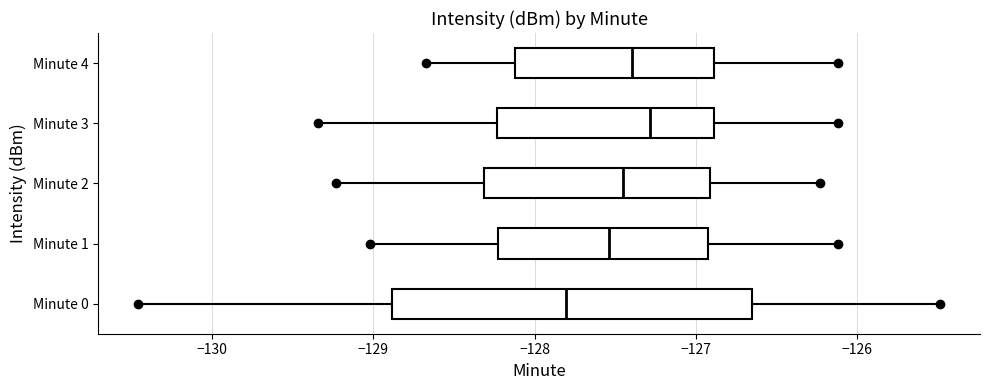

Comparing the boxes themselves (not the whiskers), which one is the widest?

Minute 0